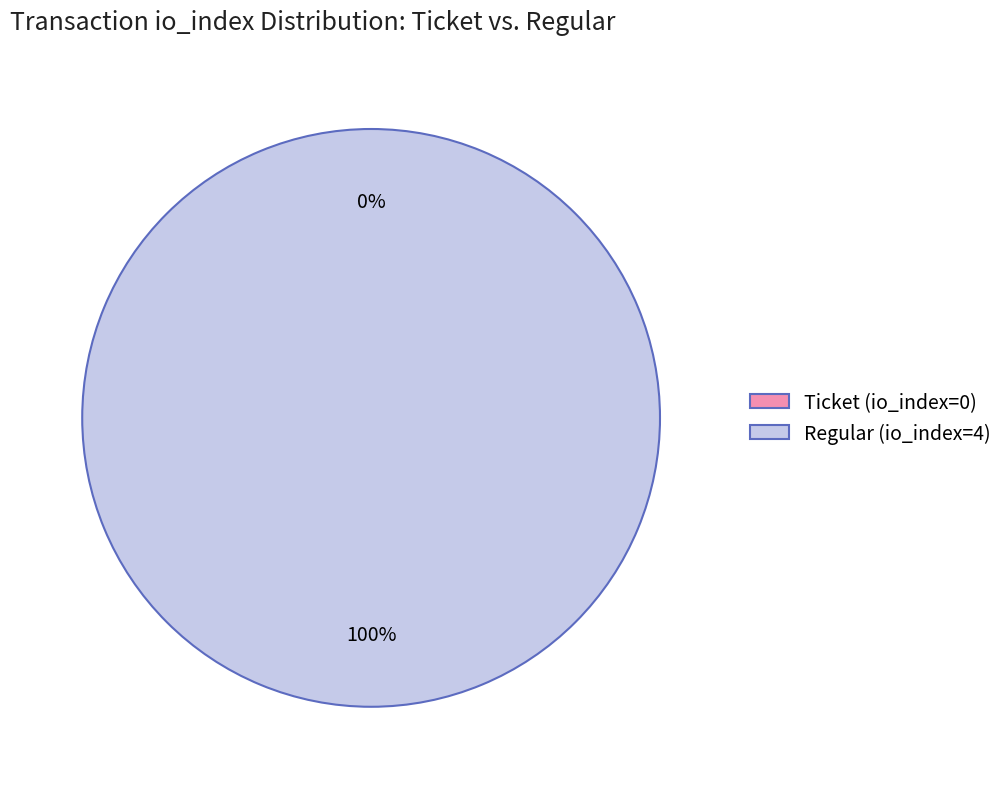

To the nearest percent, what is the average slice percentage?

50%